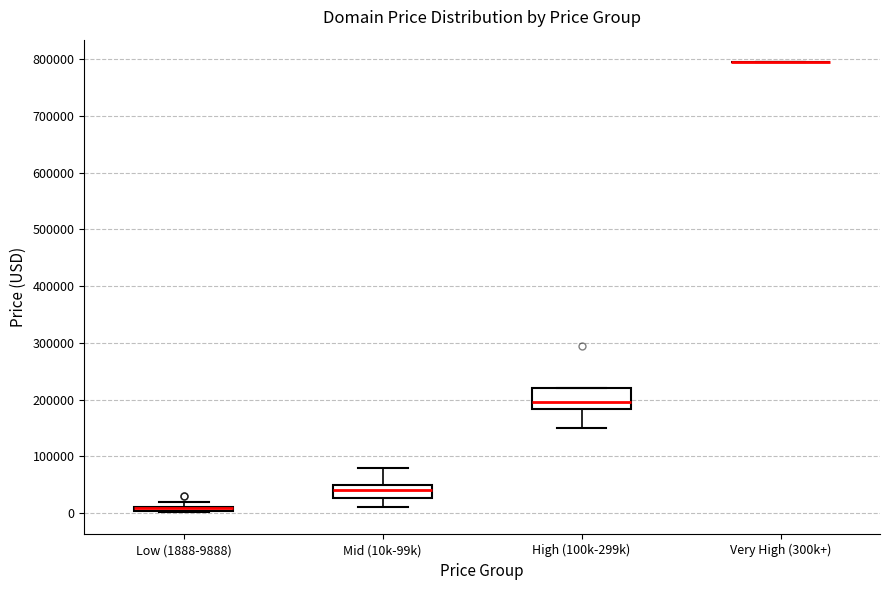

Comparing the boxes themselves (not the whiskers), which one is the tallest?

High (100k-299k)